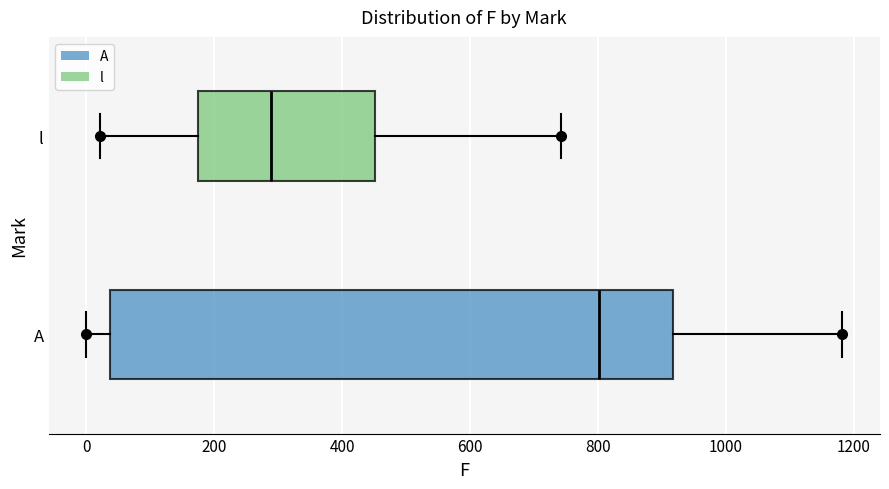

Which box's median line is the furthest to the right?

A